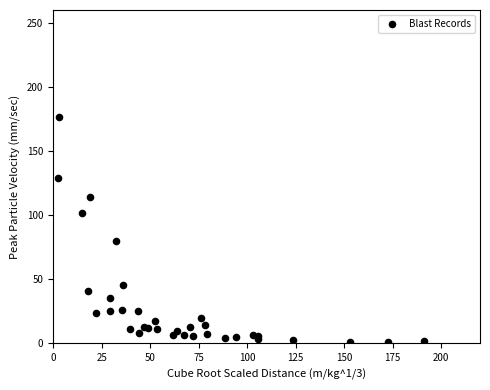

What Y value in the scatter plot is closest to 88?

79.6